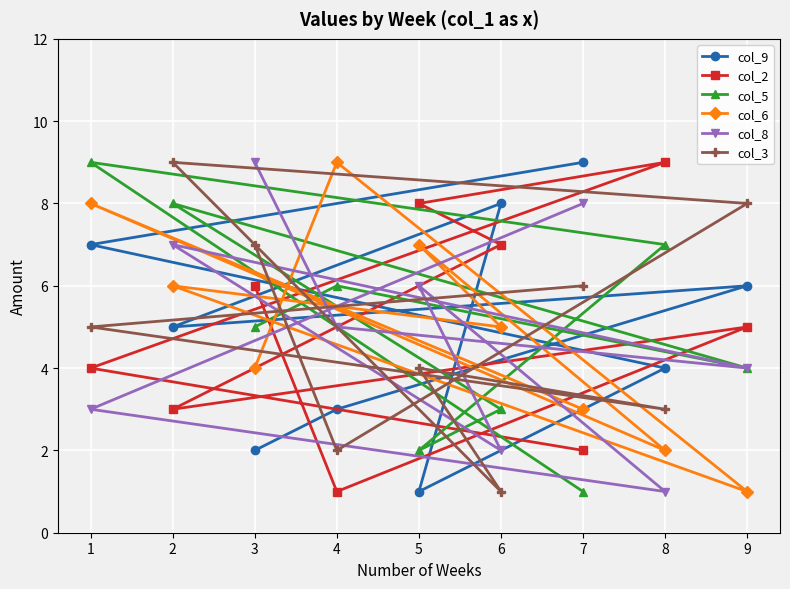

What is the value of the col_8 point at the 9th from the left?

4